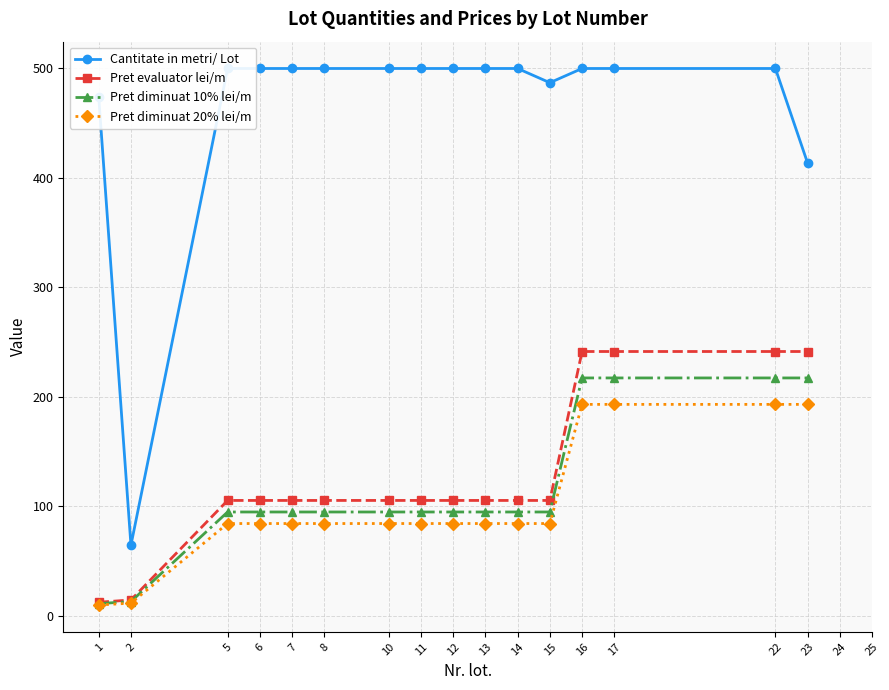

Is this an area chart (filled region under the line)?

No